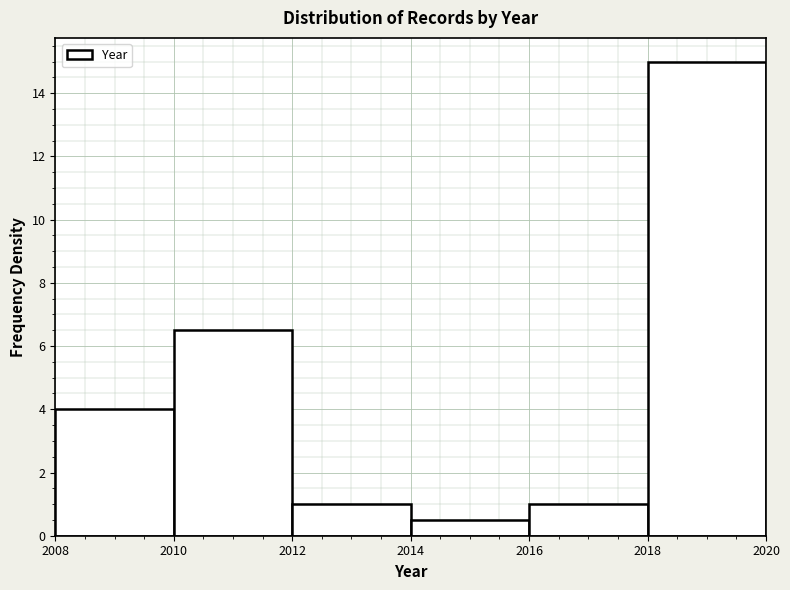

How tall is the bar that spans 2010 to 2012 on the x-axis? The values are not printed on the chart, so give them approximately, as read against the axis.

6.6